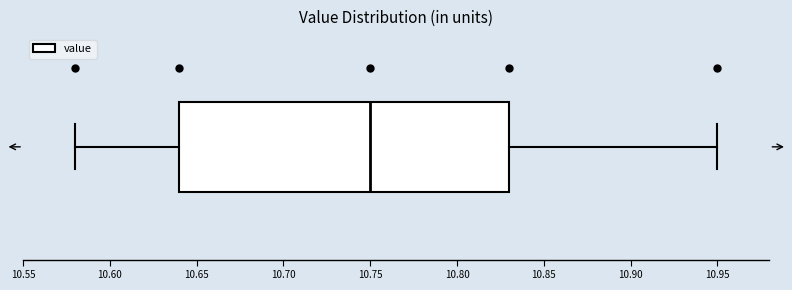

Where does the right whisker of the box end on the x-axis? The values are not printed on the chart, so give them approximately, as read against the axis.

10.95